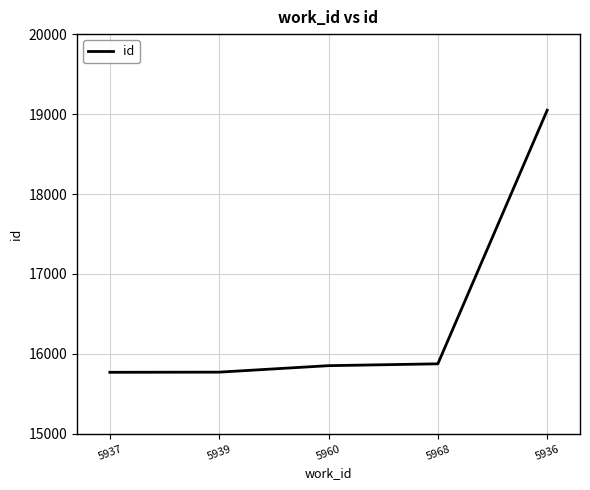

True or false: the data has more than 2 interior local peaks.

False